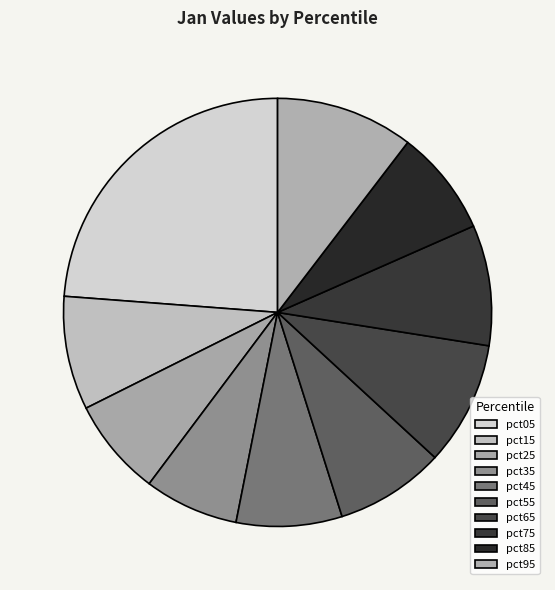

Count the number of slices in the pie.

10